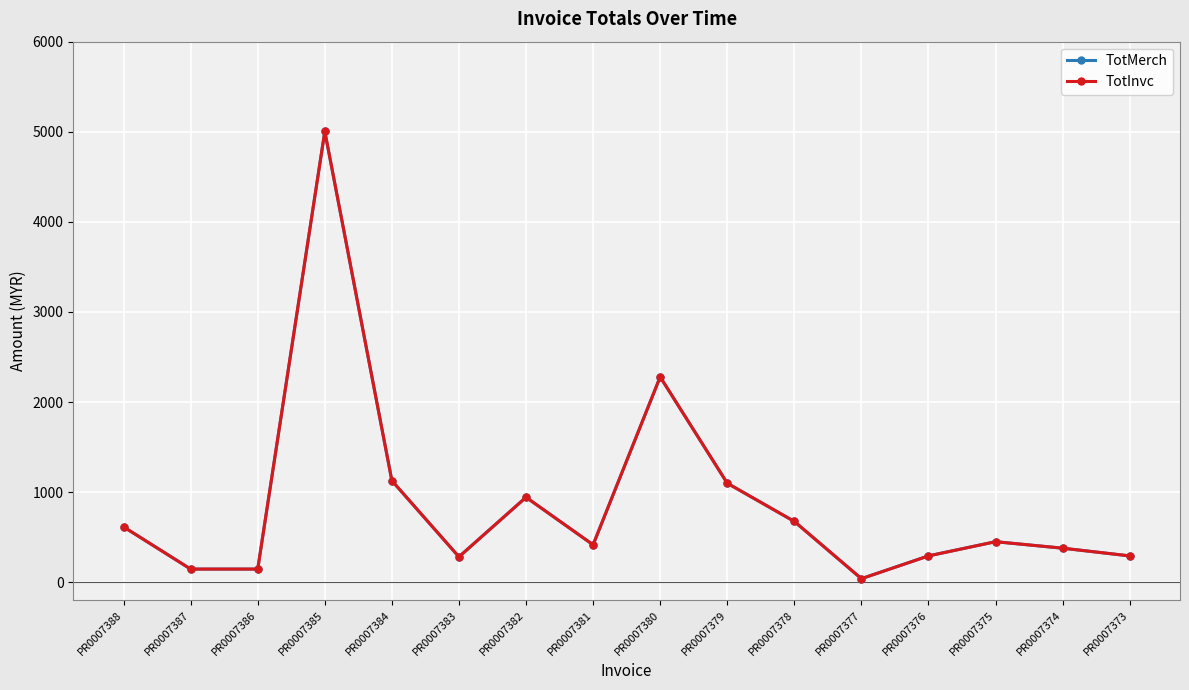

Is this an area chart (filled region under the line)?

No